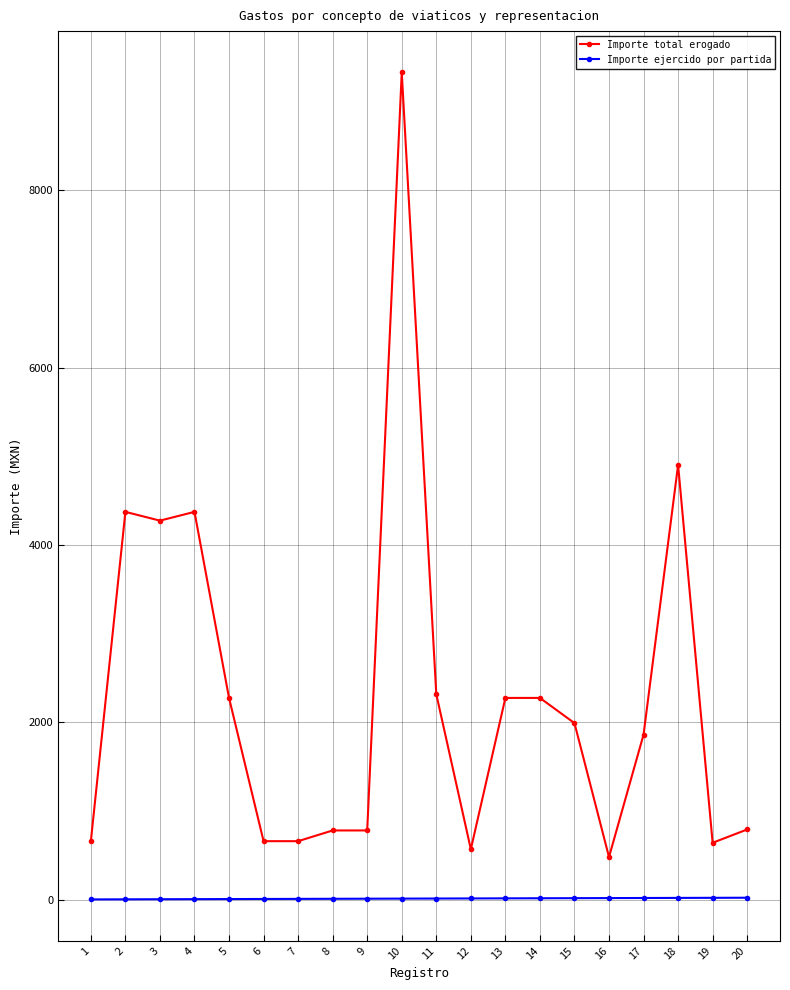

What are all the series names shown in the legend?

Importe total erogado, Importe ejercido por partida